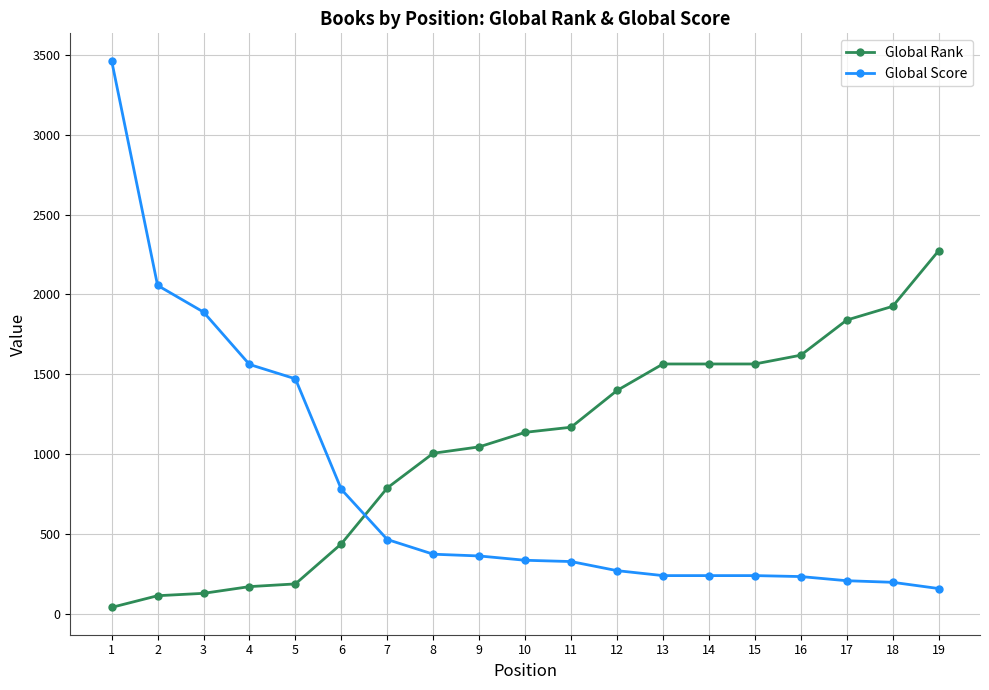

How many series are shown in this chart?

2